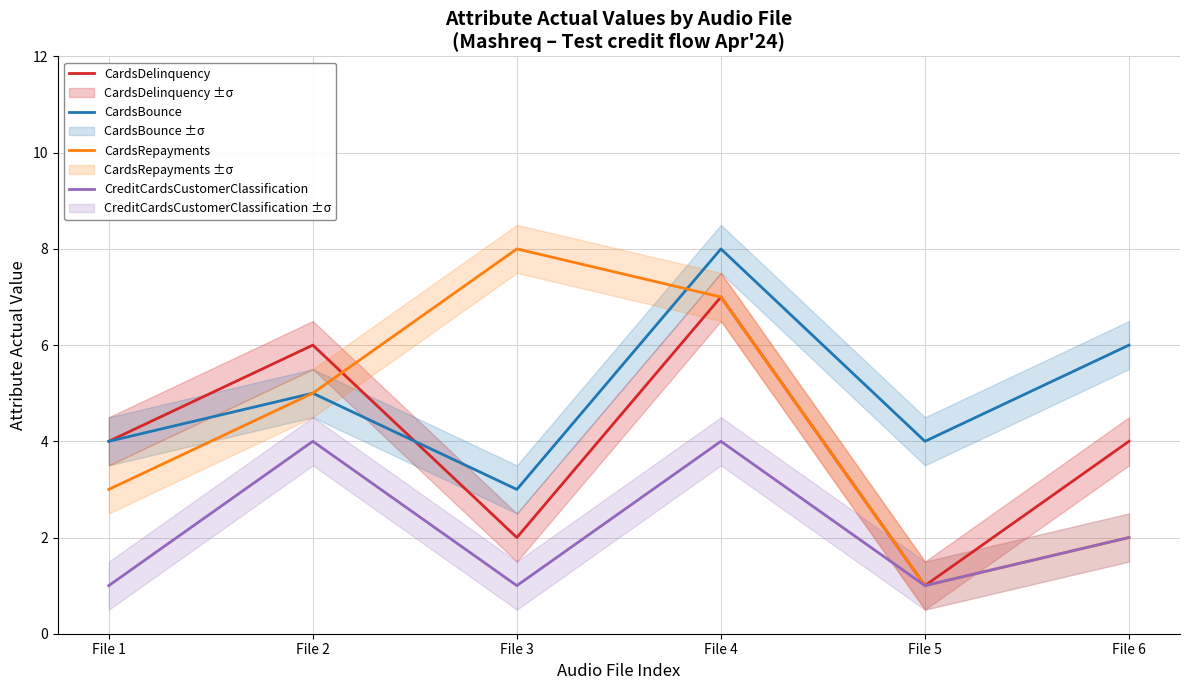

Reading left to right, transcribe all the data shown in this chart.

CardsDelinquency: 4	6	2	7	1	4
CardsBounce: 4	5	3	8	4	6
CardsRepayments: 3	5	8	7	1	2
CreditCardsCustomerClassification: 1	4	1	4	1	2